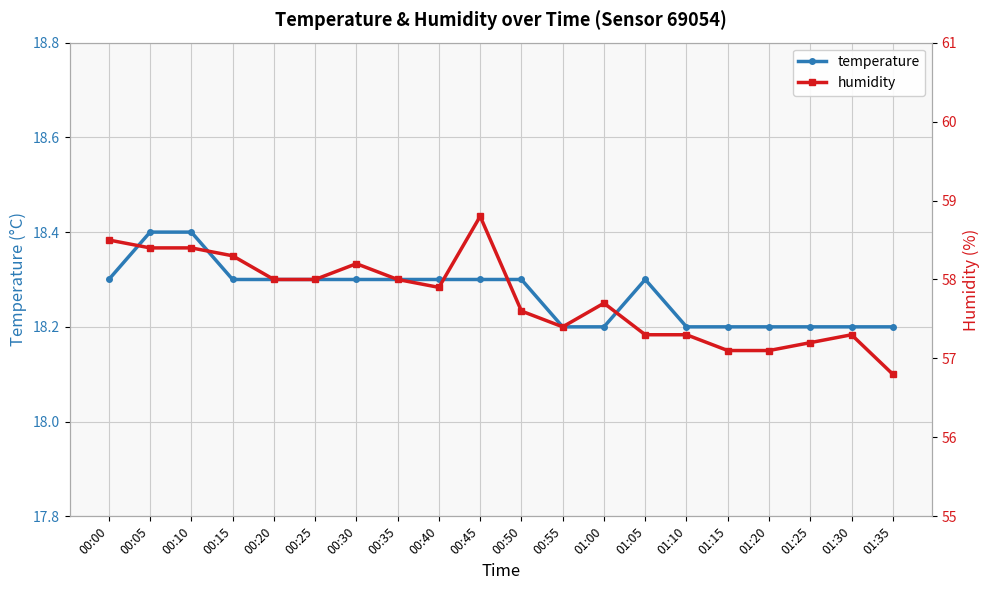

Between 01:25 and 01:30, which is larger?

01:25